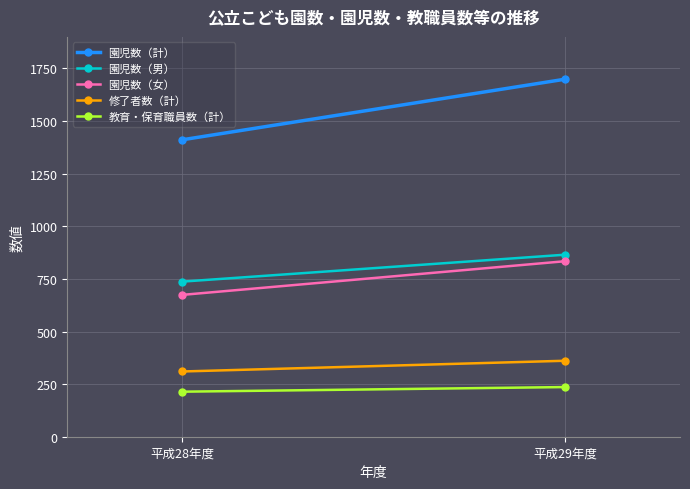

Reading left to right, transcribe all the data shown in this chart.

園児数（計）: 平成28年度=1411	平成29年度=1699
園児数（男）: 平成28年度=737	平成29年度=865
園児数（女）: 平成28年度=674	平成29年度=834
修了者数（計）: 平成28年度=310	平成29年度=361
教育・保育職員数（計）: 平成28年度=214	平成29年度=236